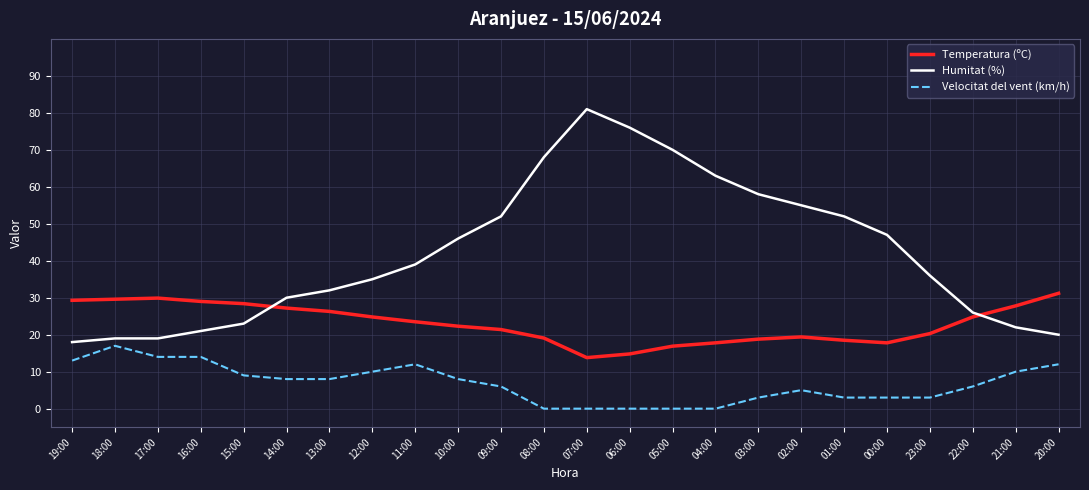

How many values in the Humitat (%) series are below 39?

12